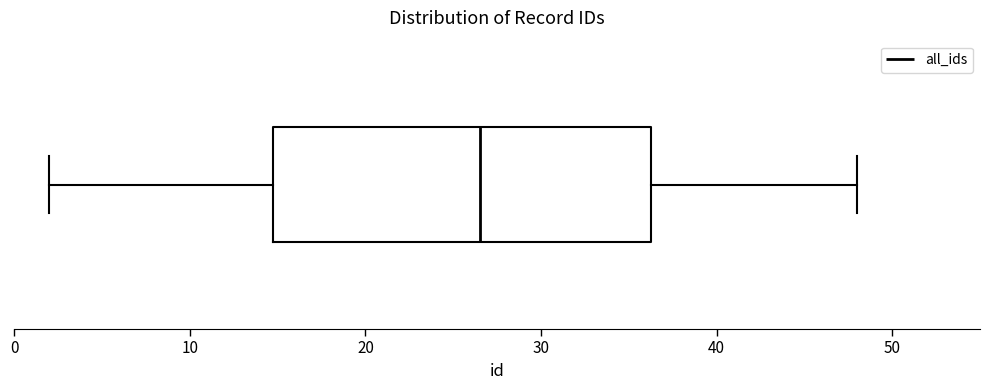

Transcribe this box plot: give where the median line is, the range the box spans, and where the two whiskers end, as read against the x-axis. The values are not printed on the chart, so give them approximately, as read against the axis.

median 27, box 15 to 36, whiskers 2 to 48